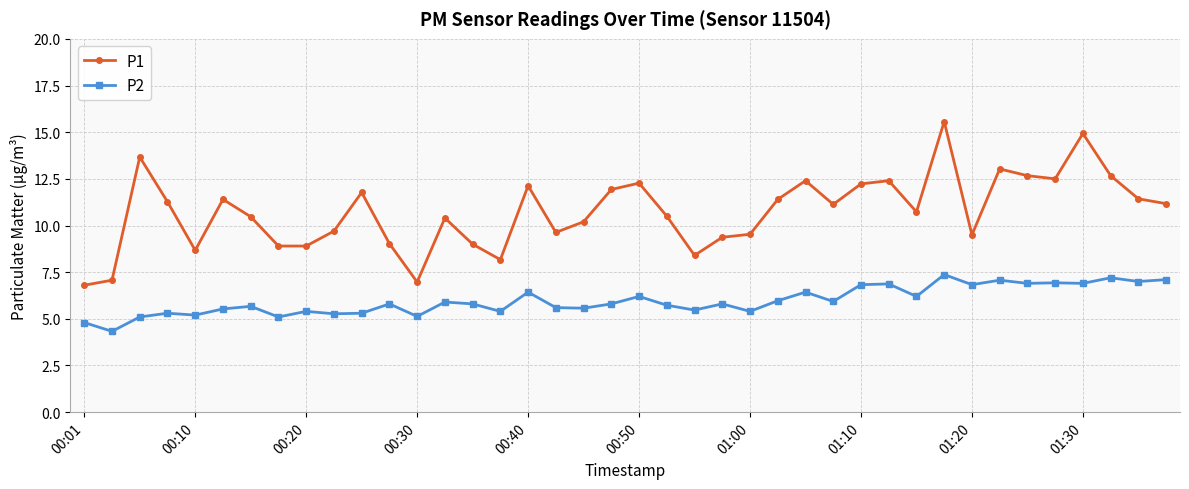

At how many categories does at least one series exceed 4?

40